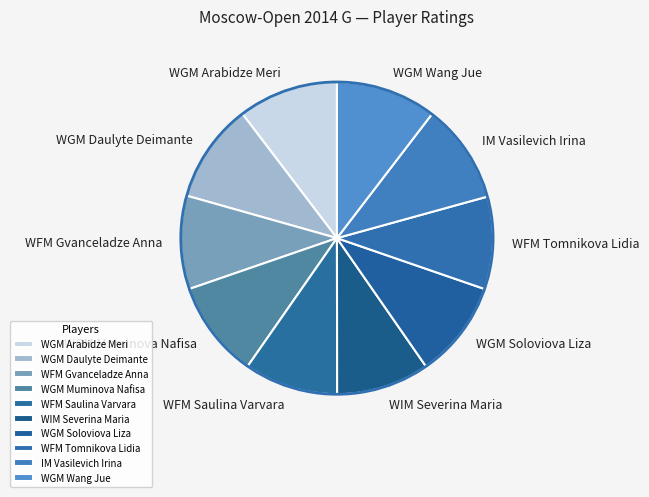

Do WGM Arabidze Meri and WIM Severina Maria together represent more than half of the pie?

No